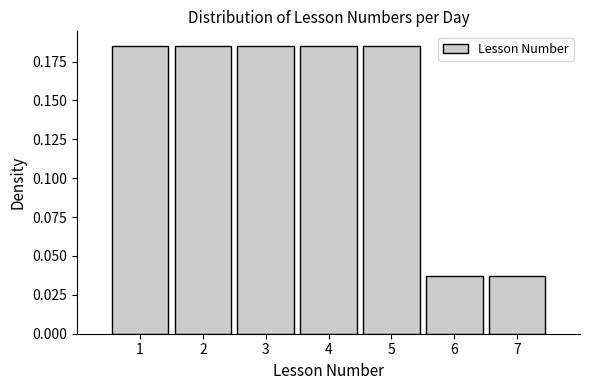

Reading left to right, list every bar in this chart as the range it spans on the x-axis followed by its height. The values are not printed on the chart, so give them approximately, as read against the axis.

0.5 to 1.5: 0.185
1.5 to 2.5: 0.185
2.5 to 3.5: 0.185
3.5 to 4.5: 0.185
4.5 to 5.5: 0.185
5.5 to 6.5: 0.035
6.5 to 7.5: 0.035